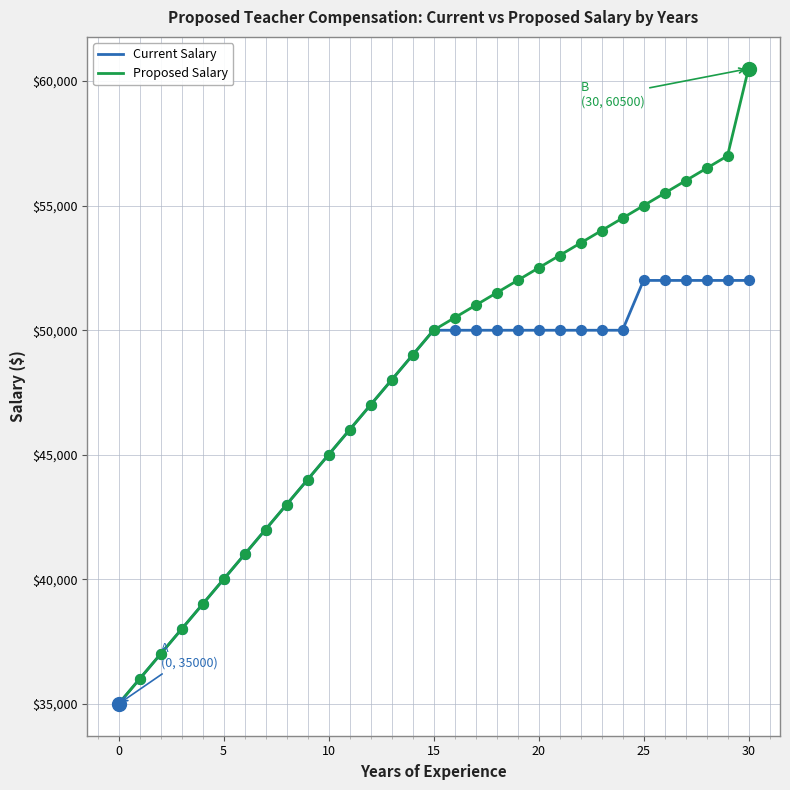

Which series has the largest total across all categories?

Proposed Salary